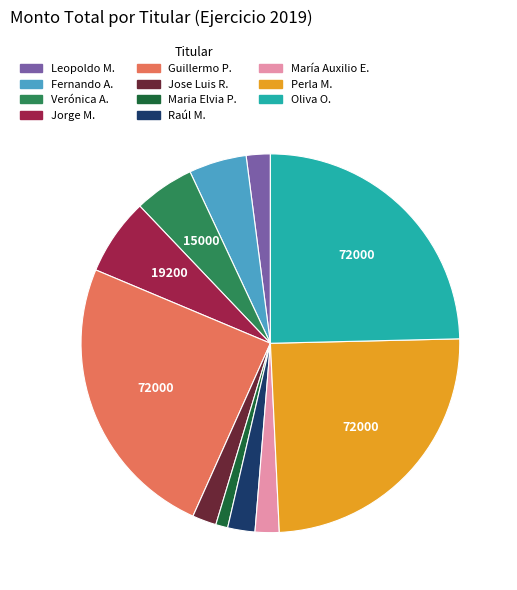

Is there any slice that represents more than half of the pie?

No